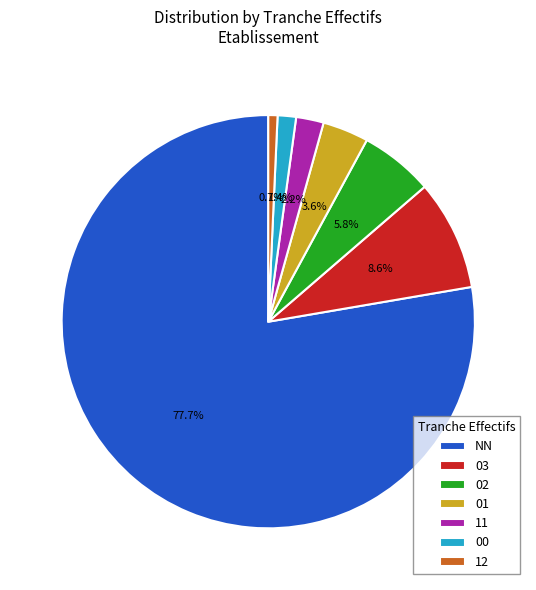

Rank the categories by value from highest to lowest.

NN, 03, 02, 01, 11, 00, 12